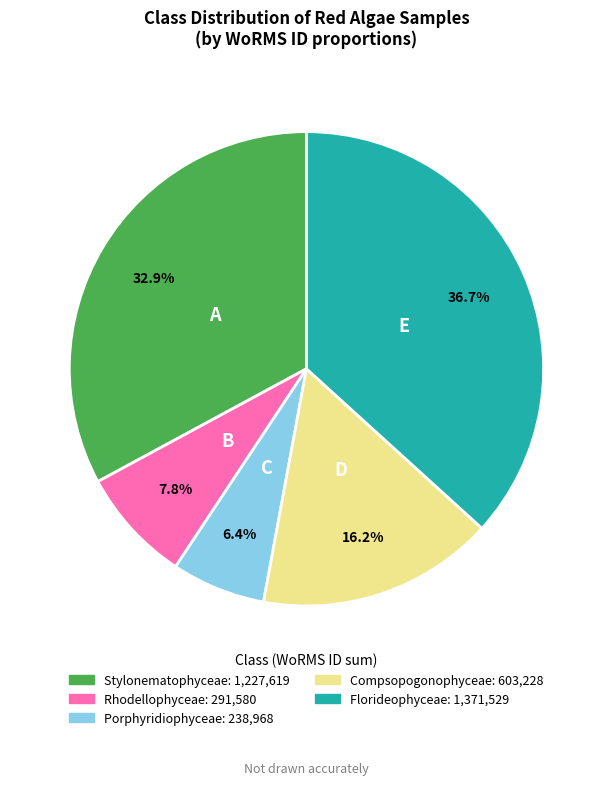

Is there any slice that represents more than half of the pie?

No